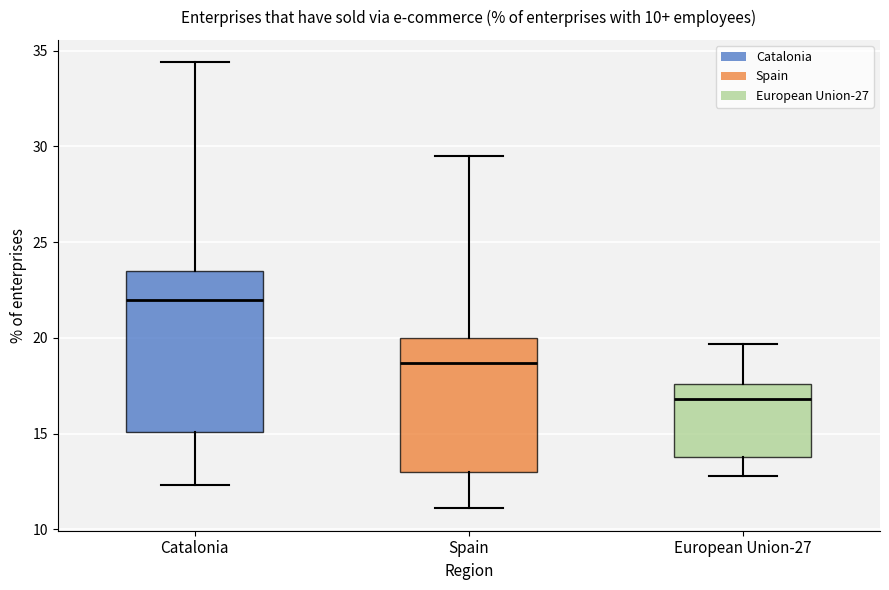

Comparing the boxes themselves (not the whiskers), which one is the tallest?

Catalonia